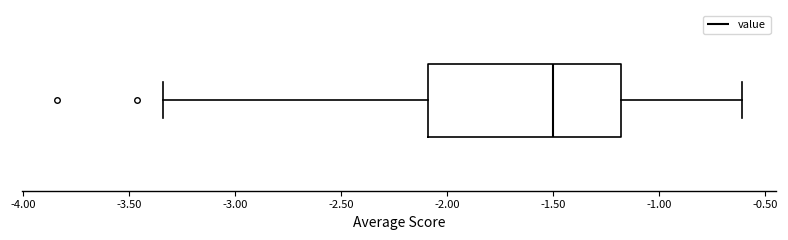

Transcribe this box plot: give where the median line is, the range the box spans, and where the two whiskers end, as read against the x-axis. The values are not printed on the chart, so give them approximately, as read against the axis.

median -1.50, box -2.10 to -1.20, whiskers -3.35 to -0.60